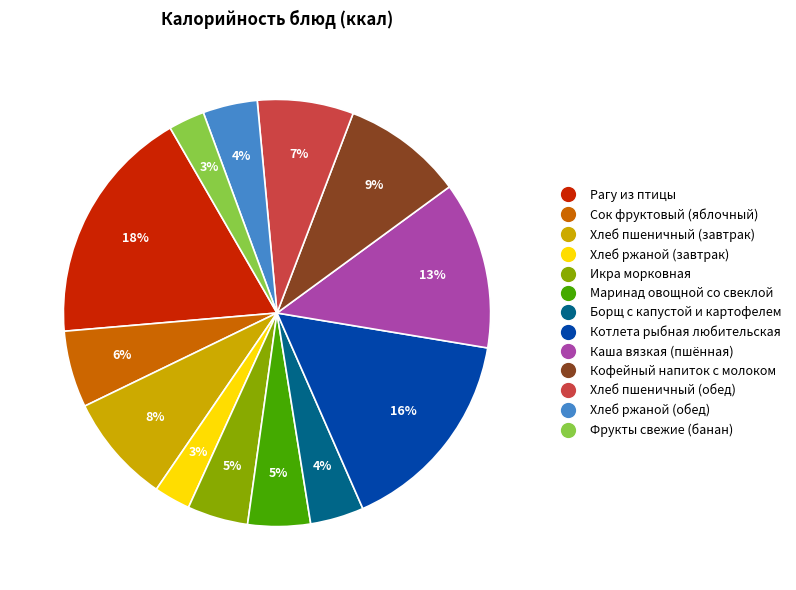

To the nearest percent, what percentage of the pie is Кофейный напиток с молоком?

9%